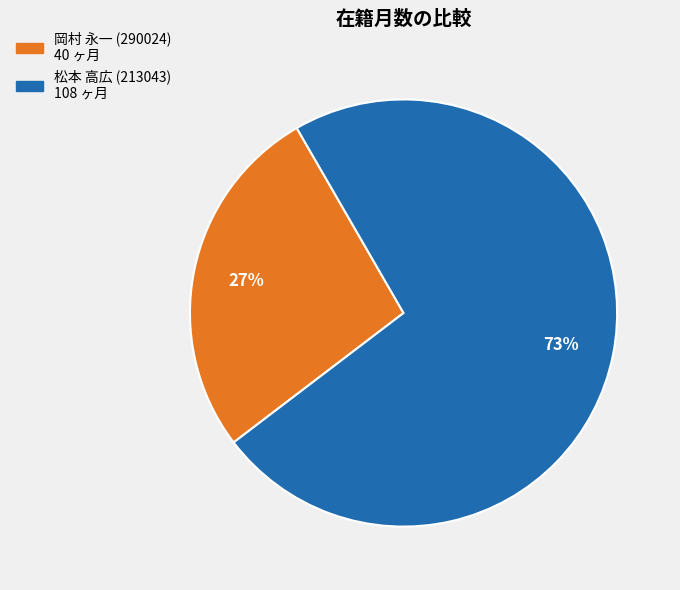

What percentage is the 松本 高広 (213043) slice, to the nearest percent?

73%